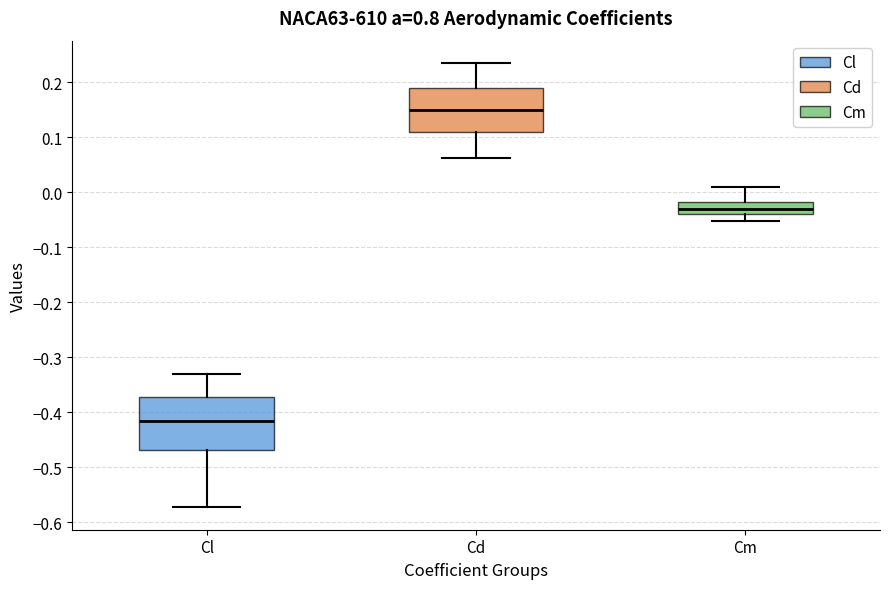

Which box is the tallest, from its lower edge to its upper edge?

Cl